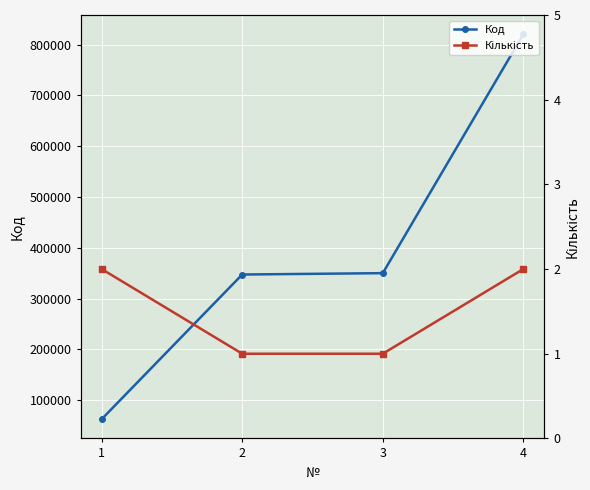

How many categories are shown in the chart?

4